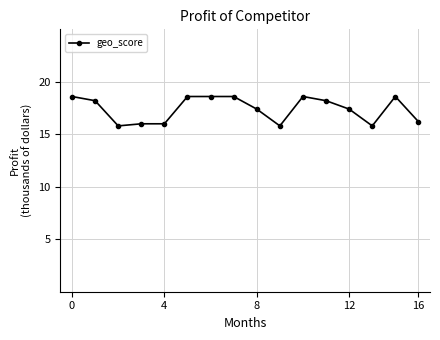

What is the sum of all values?

278.4